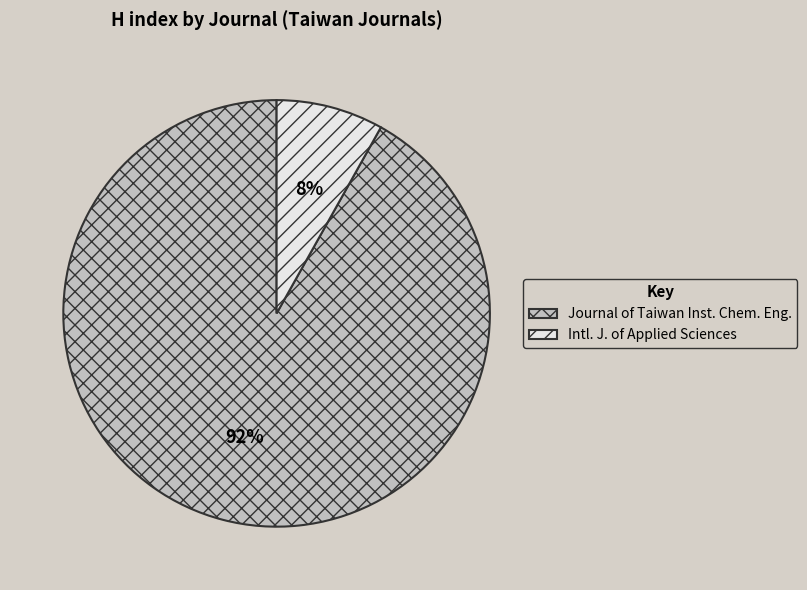

How many slices are in this pie chart?

2